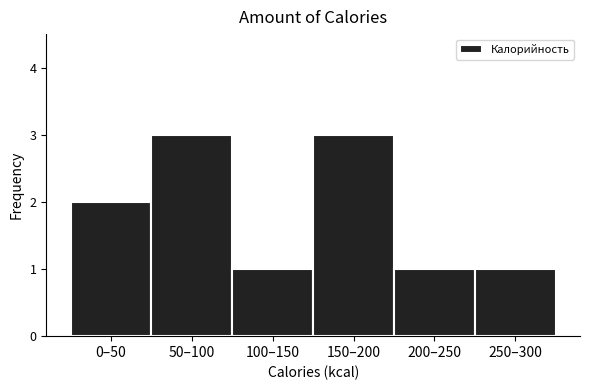

Reading right to left, transcribe all the data shown in this chart.

1	1	3	1	3	2